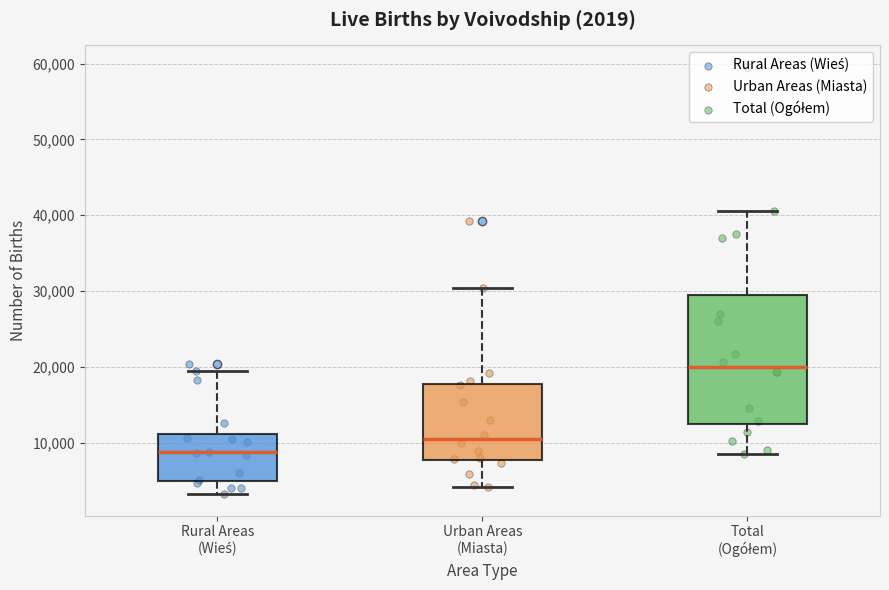

Which box has the highest median line?

Total (Ogółem)